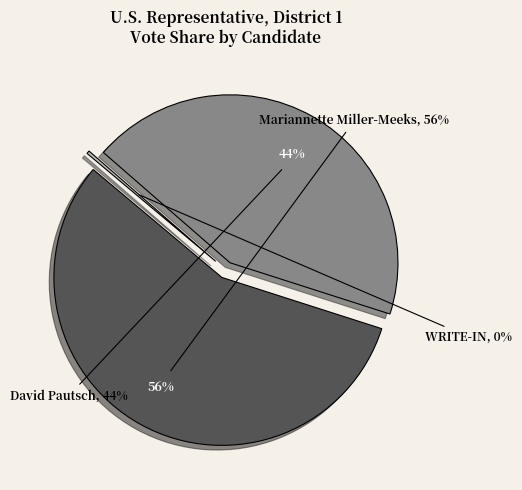

What is the largest slice in the pie chart?

Mariannette Miller-Meeks